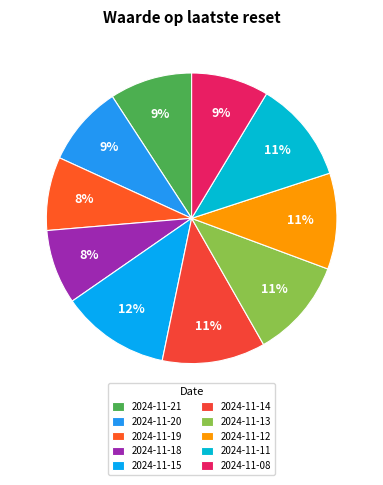

Between 2024-11-15 and 2024-11-18, which is larger?

2024-11-15